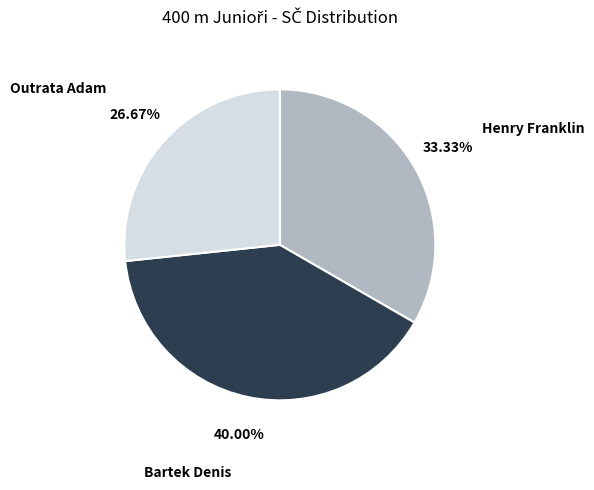

To the nearest percent, what is the combined percentage of Bartek Denis and Outrata Adam?

67%